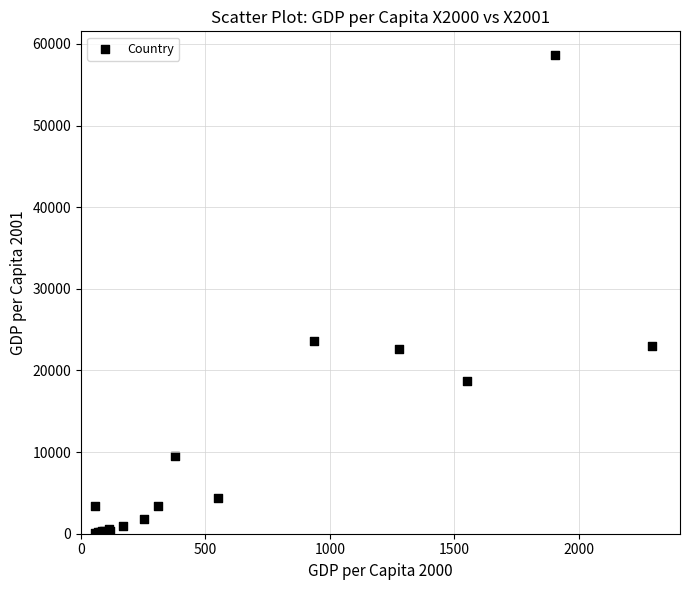

What Y value in the scatter plot is closest to 29351?

23642.3